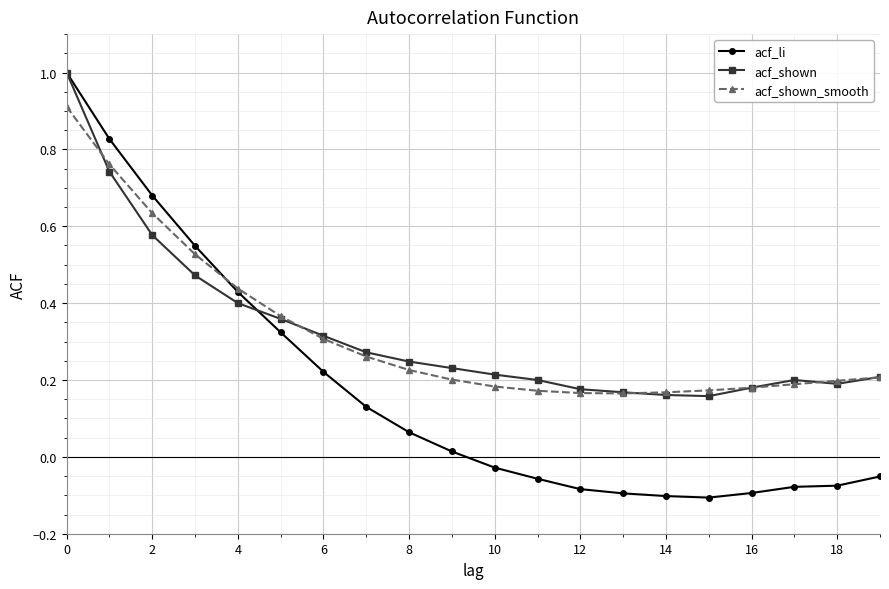

What are all the series names shown in the legend?

acf_li, acf_shown, acf_shown_smooth